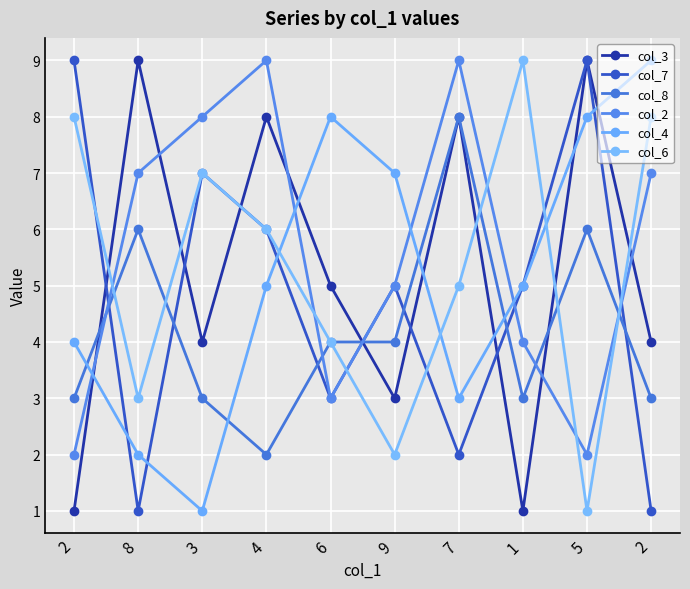

At which label does col_4 reach its minimum?

3